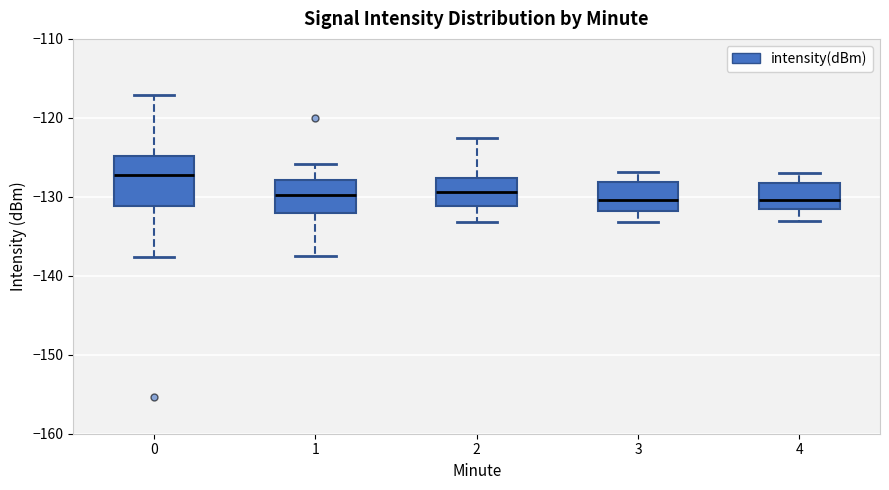

Which box's median line is the highest?

0